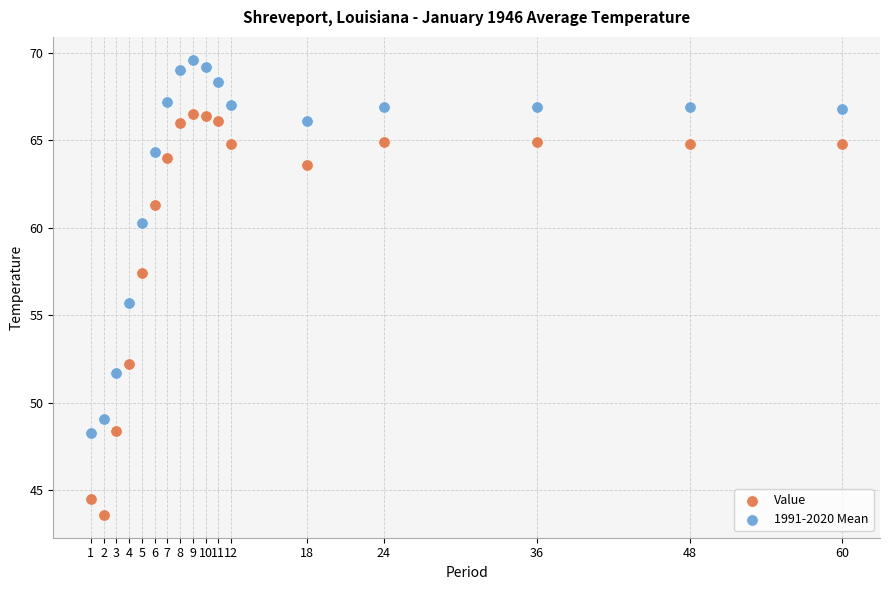

Which series has the largest Y range (max minus min)?

Value